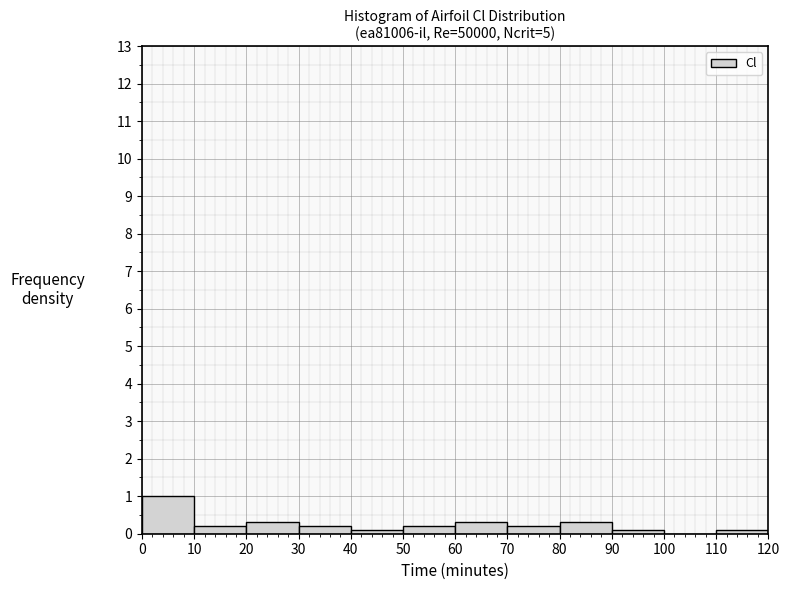

Reading left to right, list every bar in this chart as the range it spans on the x-axis followed by its height. The values are not printed on the chart, so give them approximately, as read against the axis.

0 to 10: 1.0
10 to 20: 0.2
20 to 30: 0.3
30 to 40: 0.2
40 to 50: 0.1
50 to 60: 0.2
60 to 70: 0.3
70 to 80: 0.2
80 to 90: 0.3
90 to 100: 0.1
100 to 110: 0
110 to 120: 0.1